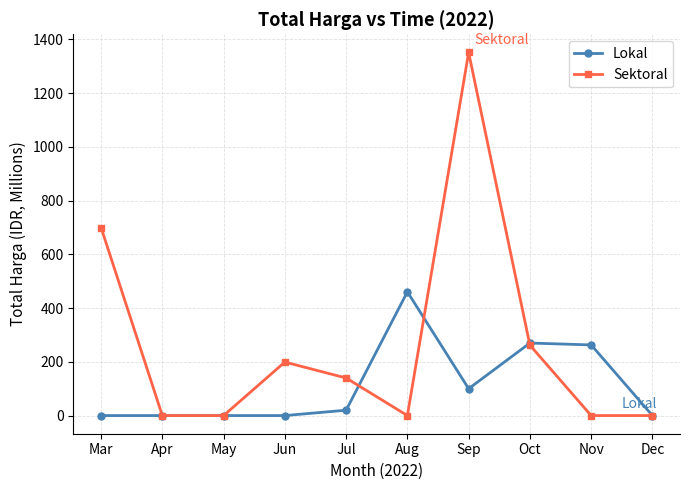

True or false: Lokal has a value of -257.7 at Mar.

False